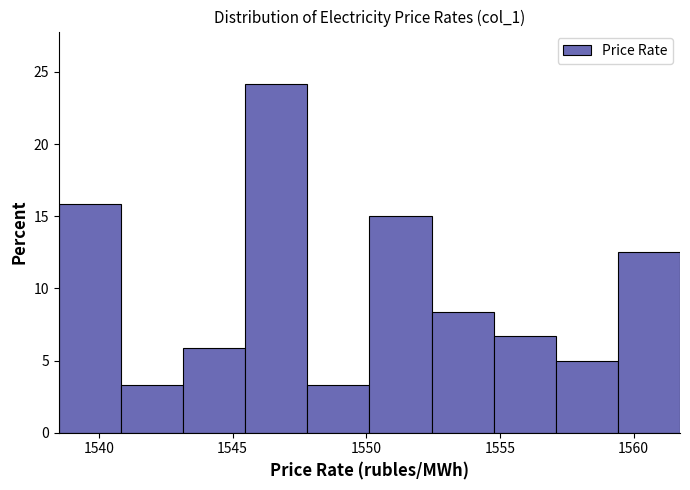

What is the height of the bar covering 1555.0 to 1557.0 on the x-axis? Neither the bar edges nor the heights are printed on the chart, so give them approximately, as read against the axes.

6.5